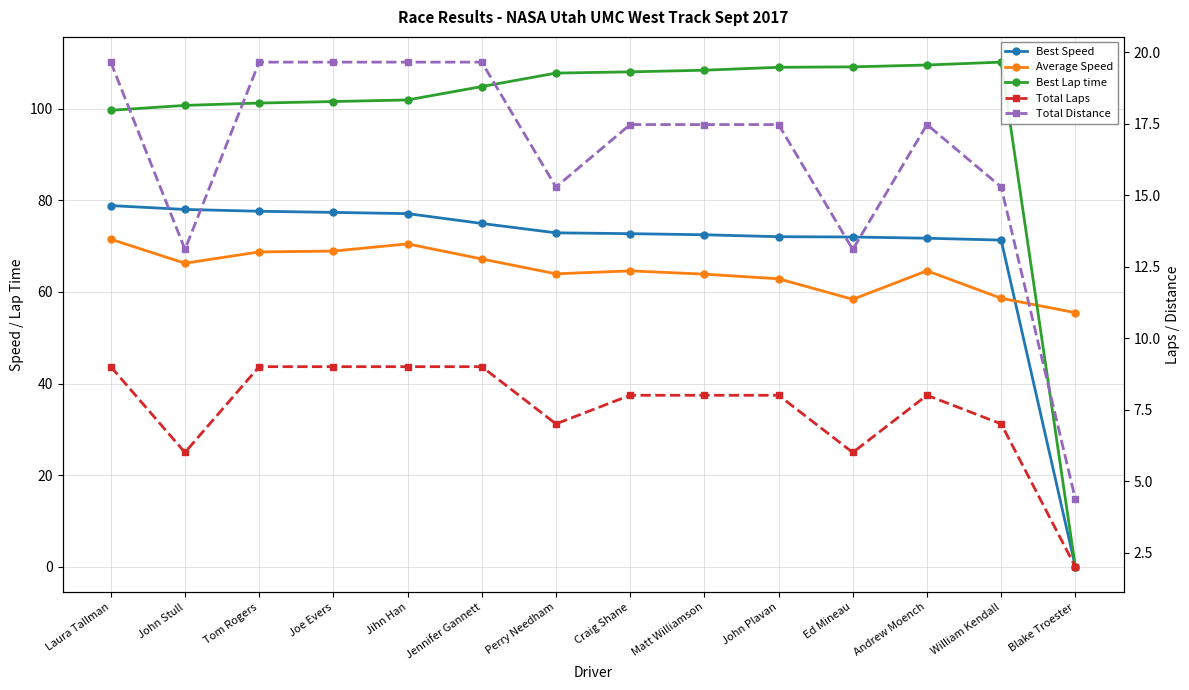

What is the total value across all series at Jennifer Gannett?

275.7